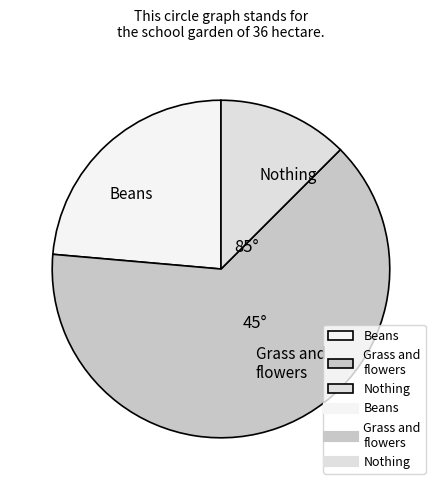

Is it true that Beans is 24% of the pie?

True